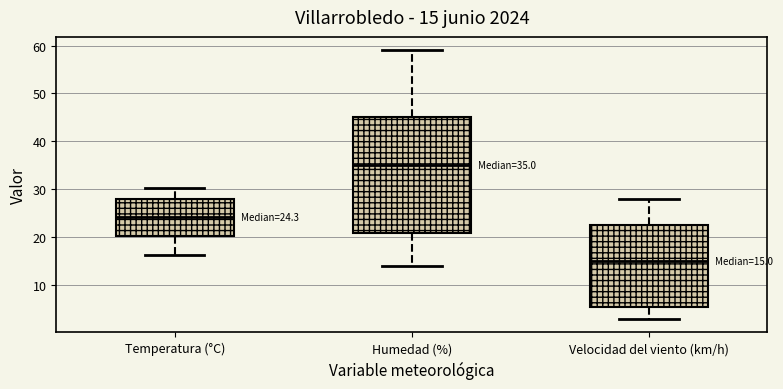

Which box's median line is the highest?

Humedad (%)